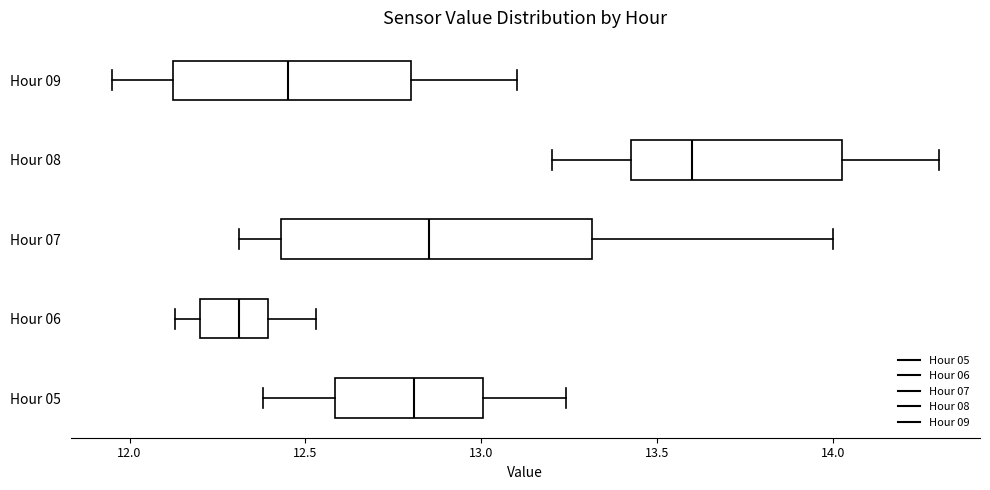

Reading bottom to top, transcribe this box plot: for each box, give where its median line is, the range the box spans, and where its two whiskers end, as read against the x-axis. The values are not printed on the chart, so give them approximately, as read against the axis.

Hour 05: median 12.80, box 12.60 to 13.00, whiskers 12.40 to 13.25
Hour 06: median 12.30, box 12.20 to 12.40, whiskers 12.15 to 12.55
Hour 07: median 12.85, box 12.45 to 13.30, whiskers 12.30 to 14.00
Hour 08: median 13.60, box 13.45 to 14.05, whiskers 13.20 to 14.30
Hour 09: median 12.45, box 12.15 to 12.80, whiskers 11.95 to 13.10